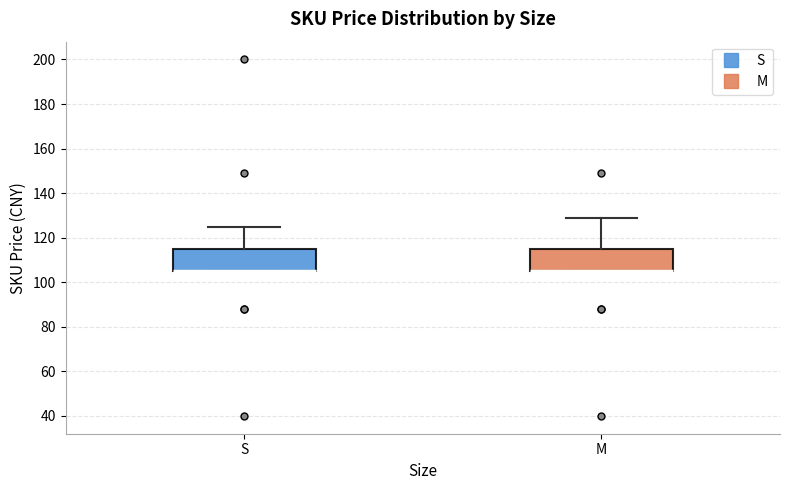

Where does the upper whisker of the box for M end on the y-axis? The values are not printed on the chart, so give them approximately, as read against the axis.

130